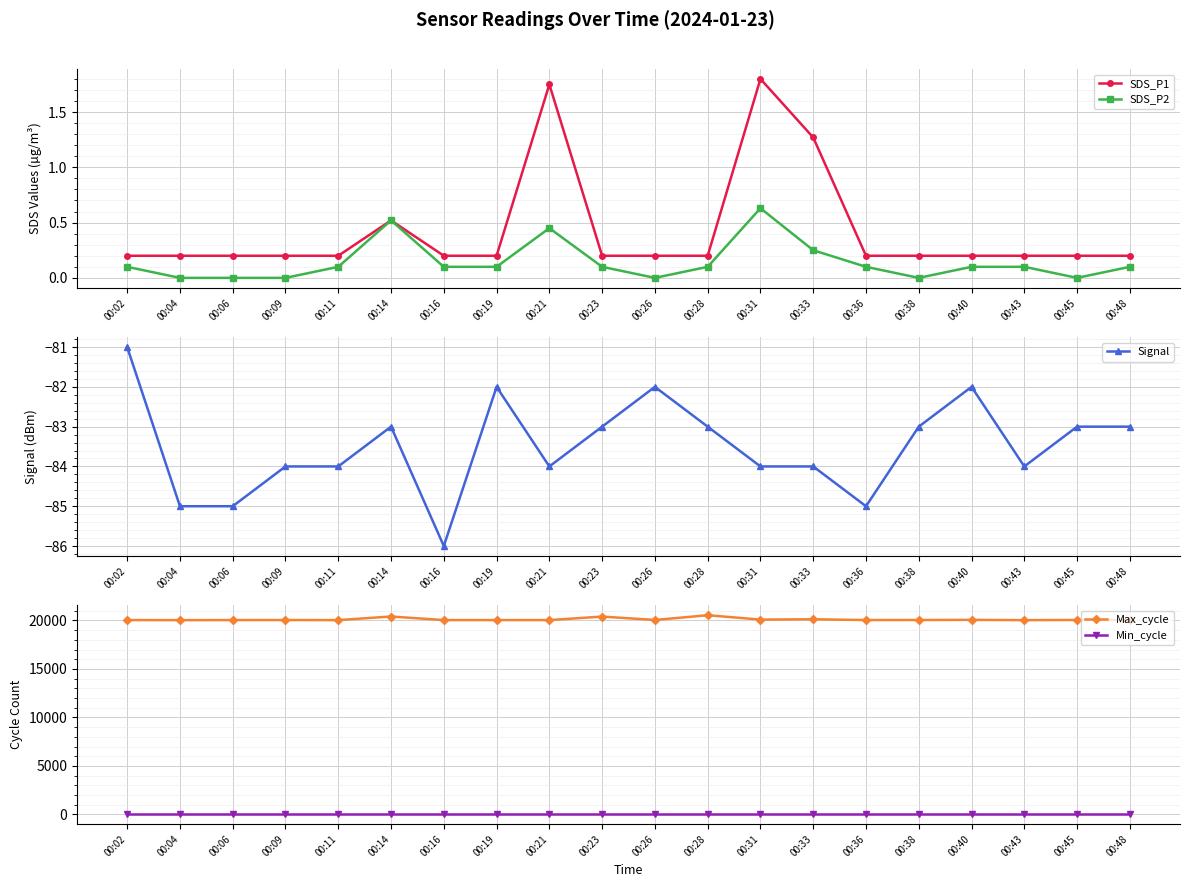

What is the value of the Max_cycle point at the 7th from the left?

20041